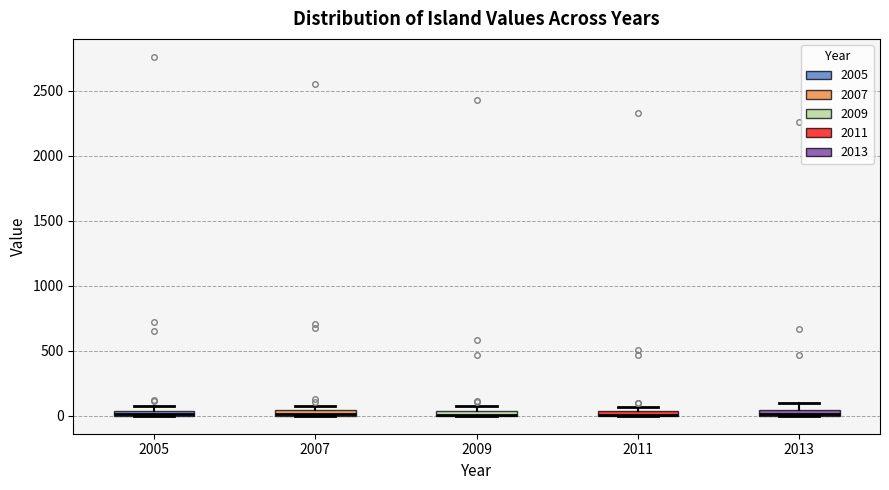

Where is the upper edge of the box at x = 2011 on the y-axis? The values are not printed on the chart, so give them approximately, as read against the axis.

50